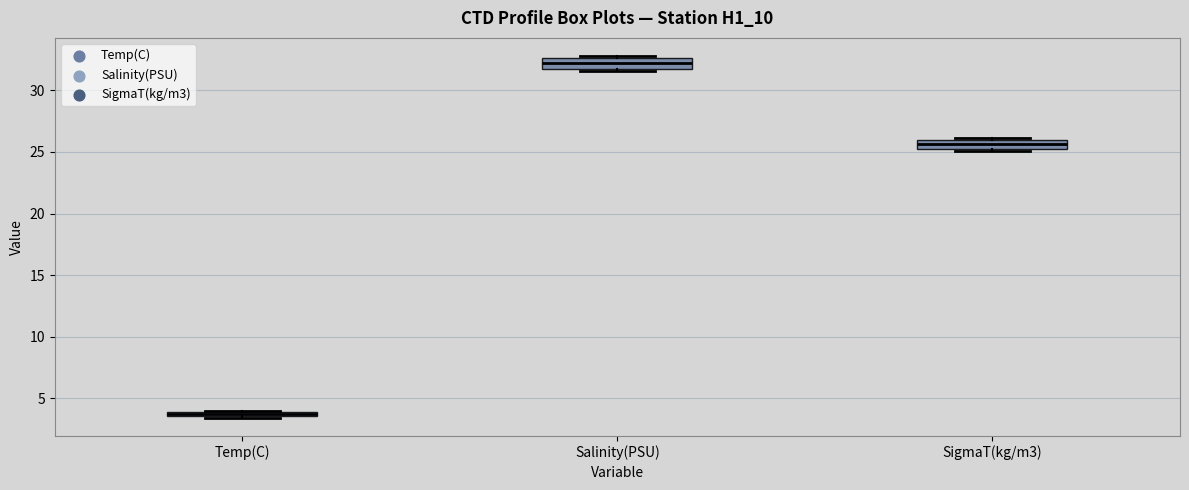

Where is the upper edge of the box for SigmaT(kg/m3) on the y-axis? The values are not printed on the chart, so give them approximately, as read against the axis.

26.0